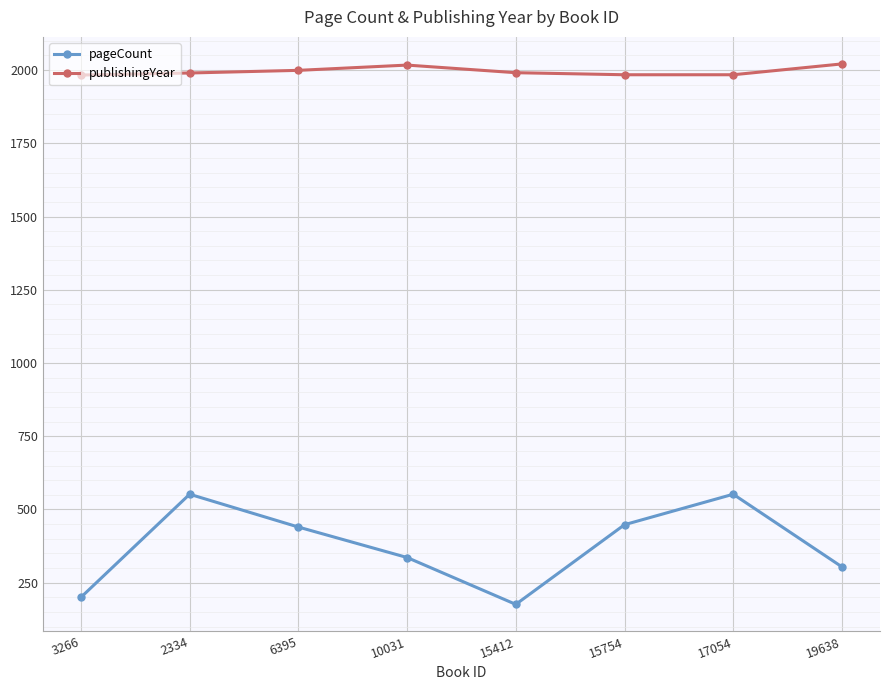

How many data points in pageCount are less than 440?

4